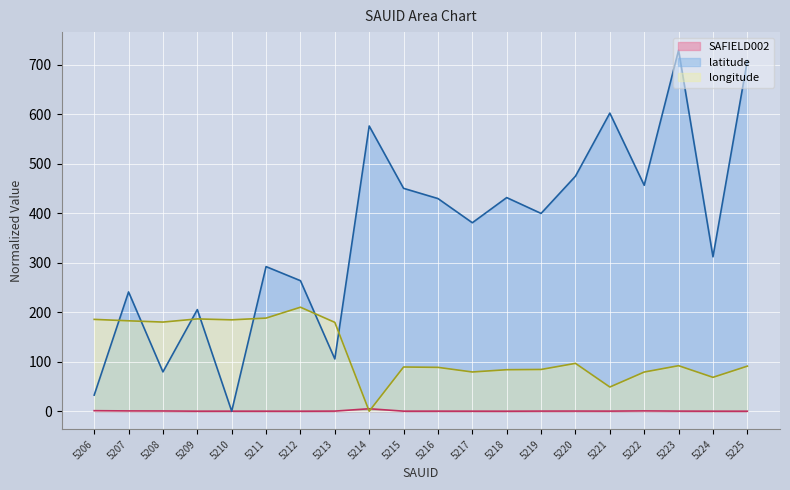

Is it true that longitude equals 210.1 at 5212?

True